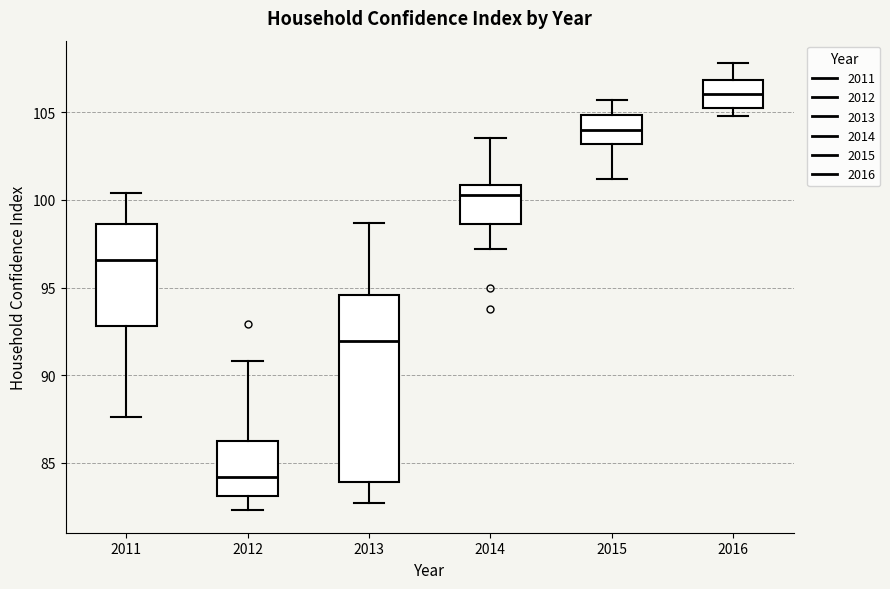

Which box's median line is the highest?

2016